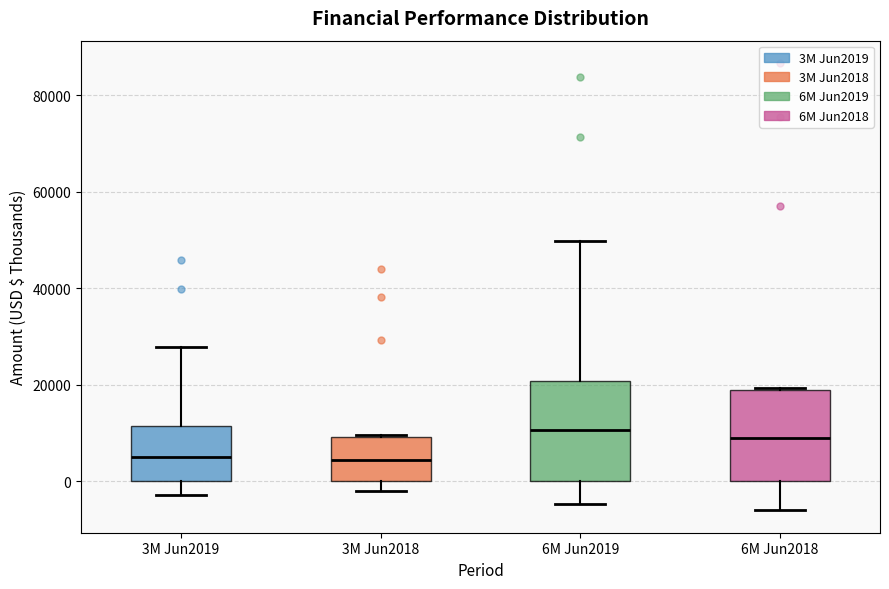

Reading left to right, read every box against the y-axis: the position of its median line, the range the box covers, and the ends of its whiskers. The values are not printed on the chart, so give them approximately, as read against the axis.

3M Jun2019: median 6000, box 0 to 12000, whiskers -2000 to 28000
3M Jun2018: median 4000, box 0 to 10000, whiskers -2000 to 10000
6M Jun2019: median 10000, box 0 to 20000, whiskers -4000 to 50000
6M Jun2018: median 8000, box 0 to 18000, whiskers -6000 to 20000